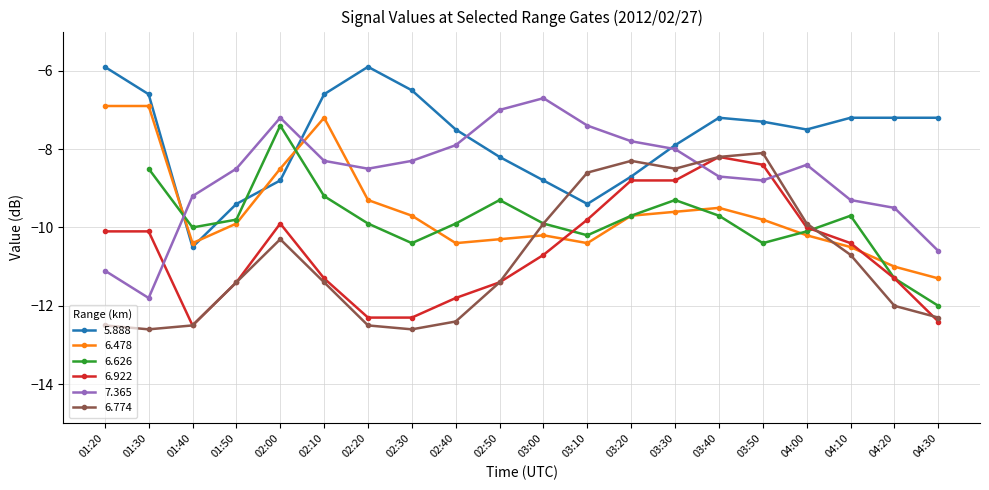

How many times do 6.774 and 5.888 cross each other?

2